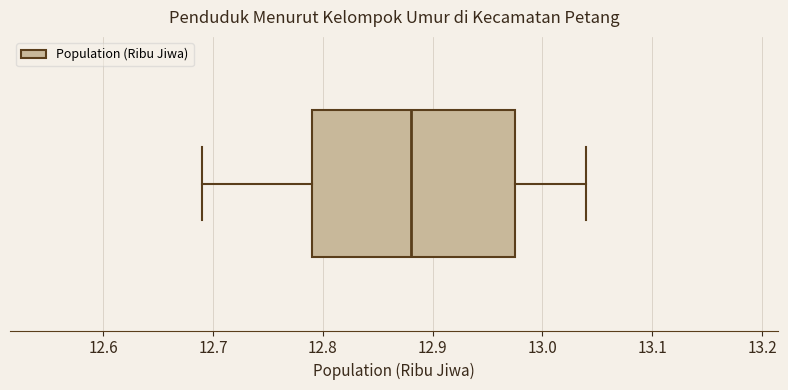

Read this box plot against the x-axis: the position of the median line, the range covered by the box, and the ends of both whiskers. The values are not printed on the chart, so give them approximately, as read against the axis.

median 12.88, box 12.79 to 12.98, whiskers 12.69 to 13.04